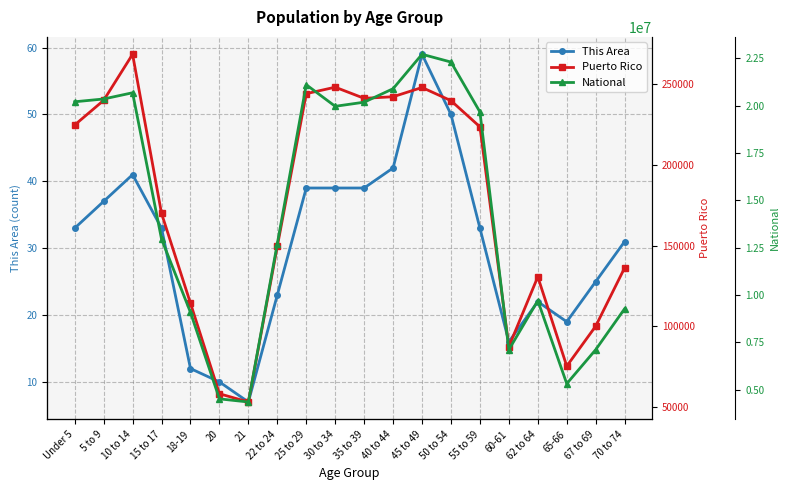

What are all the series names shown in the legend?

This Area, Puerto Rico, National